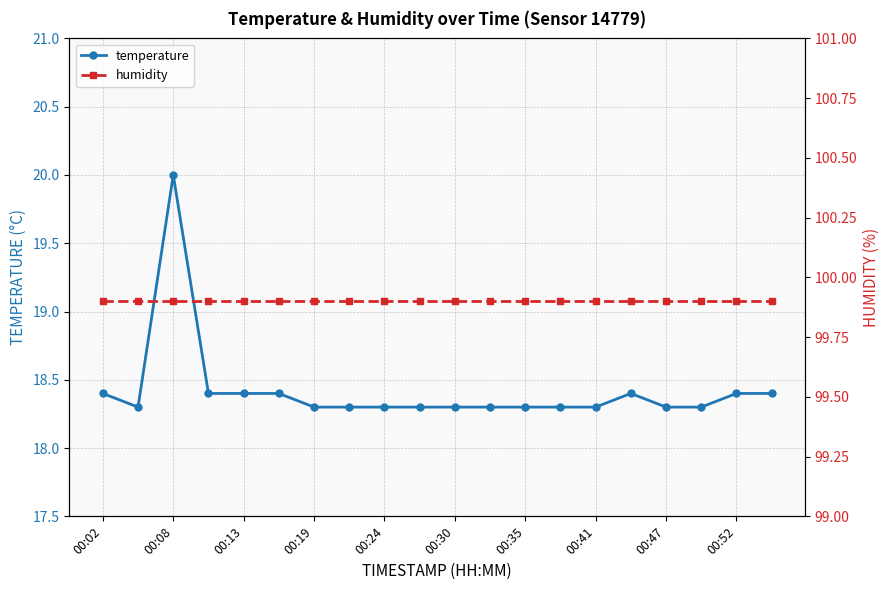

The value of temperature at 15 is 25.6. True or false?

False